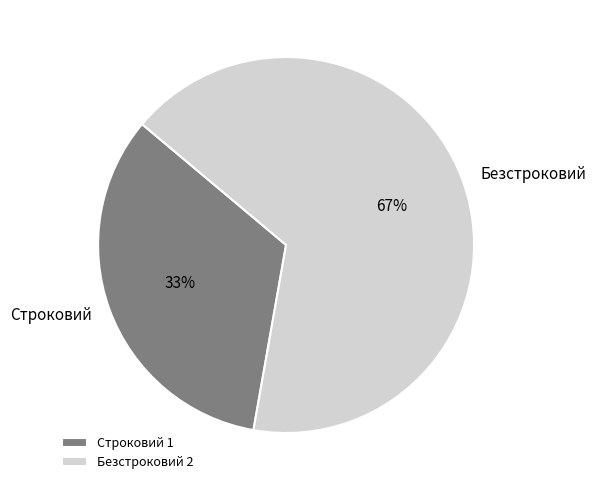

How many segments does this pie chart have?

2